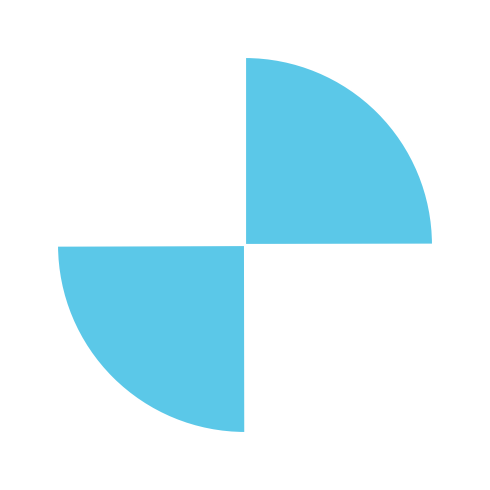

How many slices are in this pie chart?

4